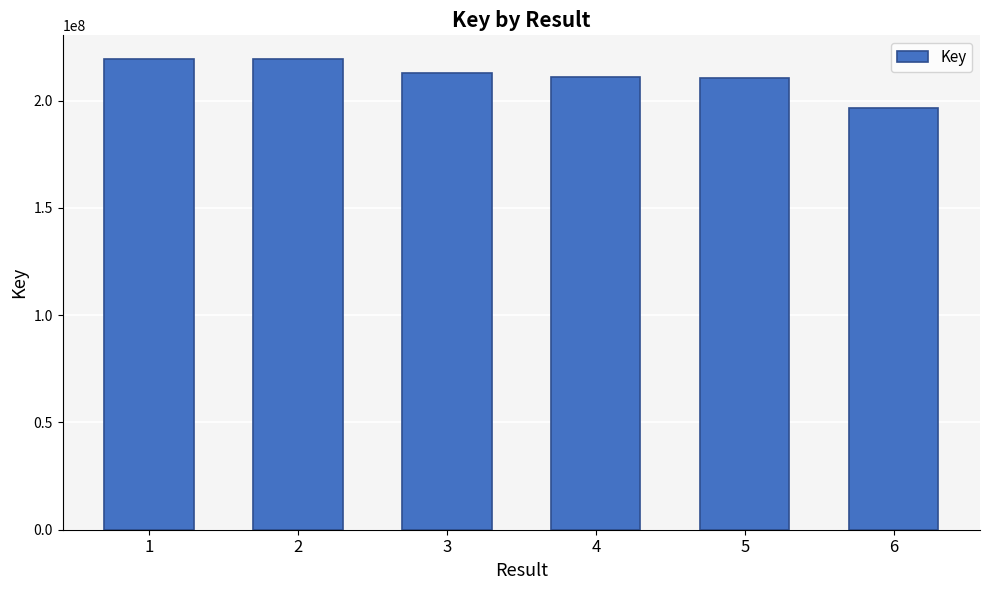

What is the difference between the maximum and second lowest values?

8743855